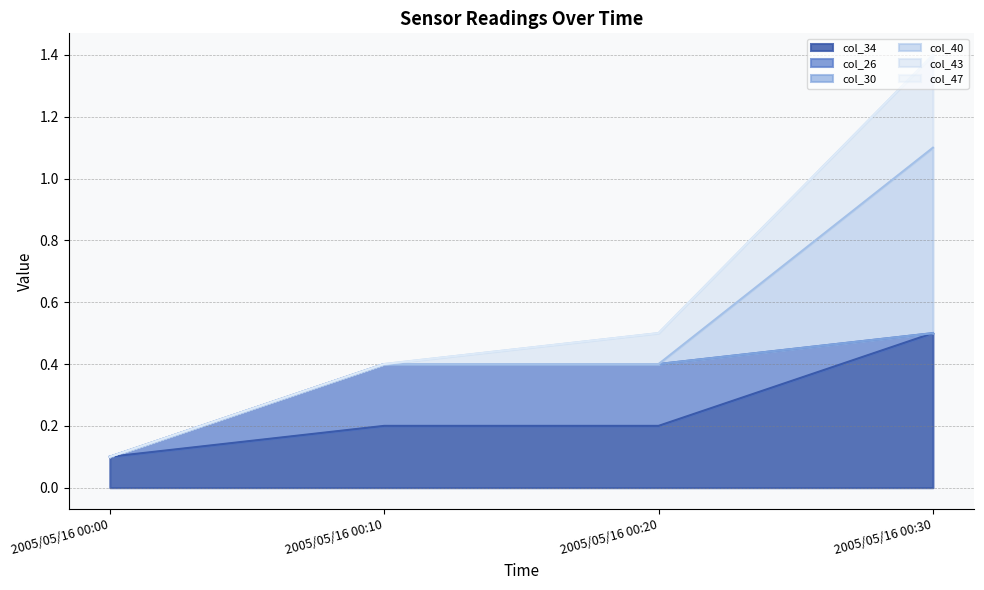

What is the difference between the maximum and second lowest values in the col_26 series?

0.2